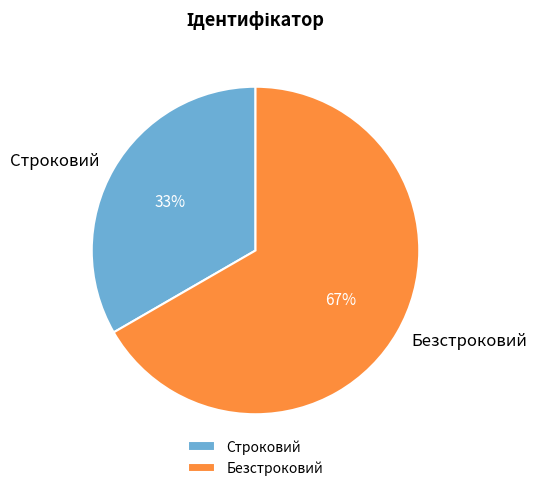

Rank the categories by value from highest to lowest.

Безстроковий, Строковий